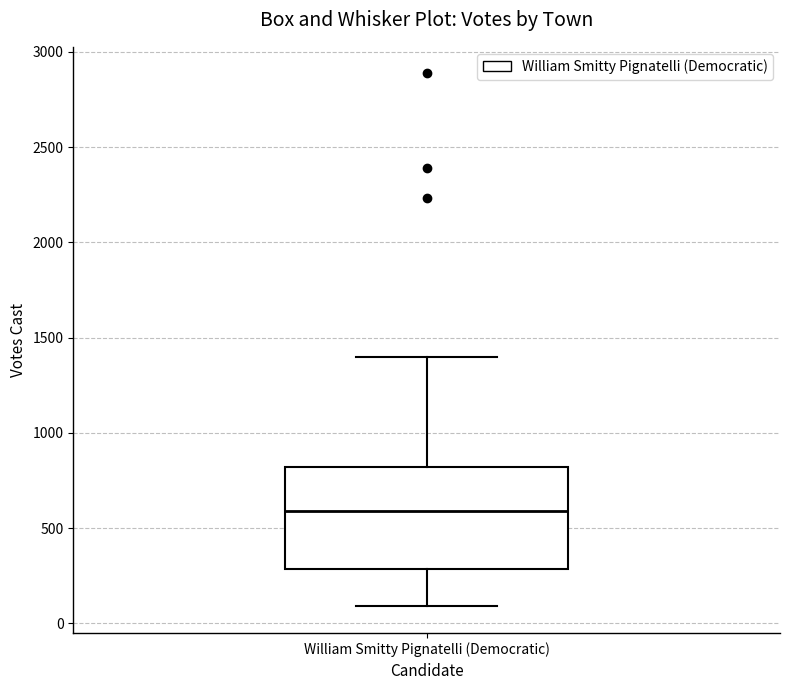

Transcribe this box plot: give where the median line is, the range the box spans, and where the two whiskers end, as read against the y-axis. The values are not printed on the chart, so give them approximately, as read against the axis.

median 600, box 300 to 800, whiskers 100 to 1400